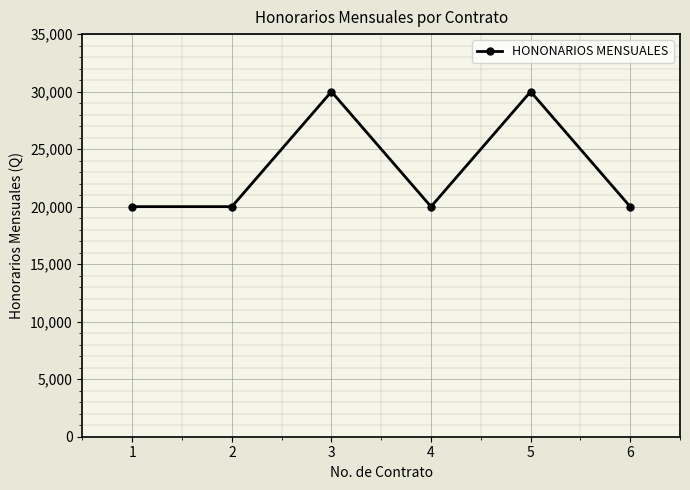

What is the sum of the values at 2 and 4?

40000